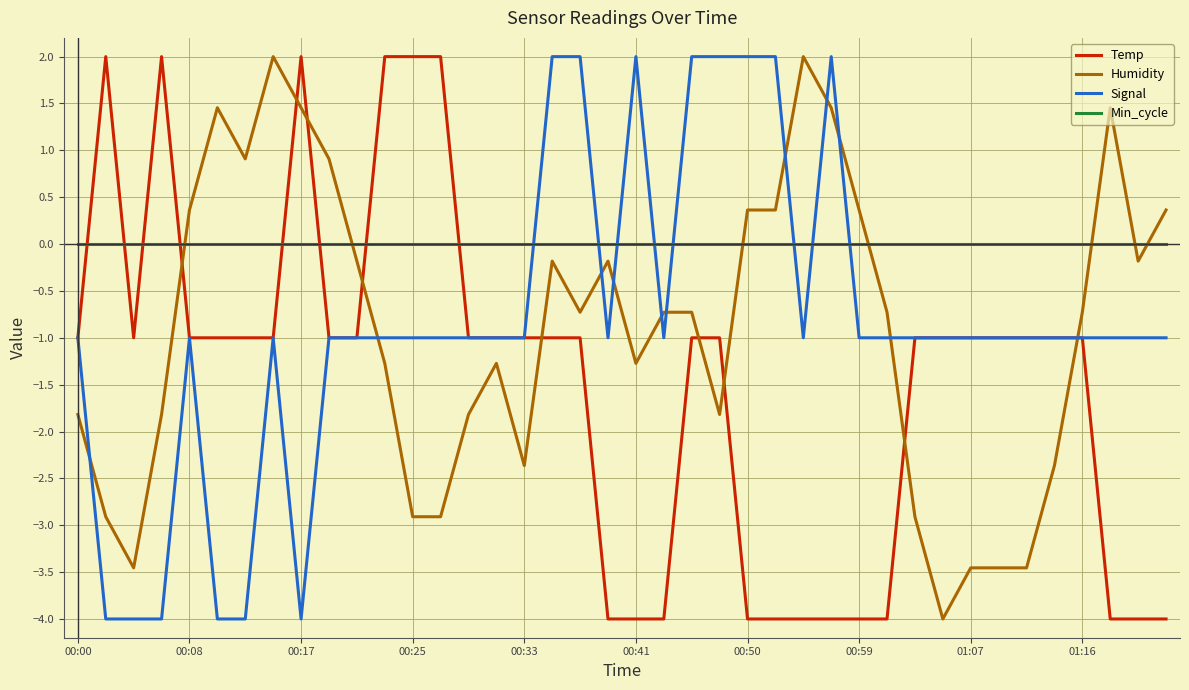

Which series has the largest total across all categories?

Min_cycle